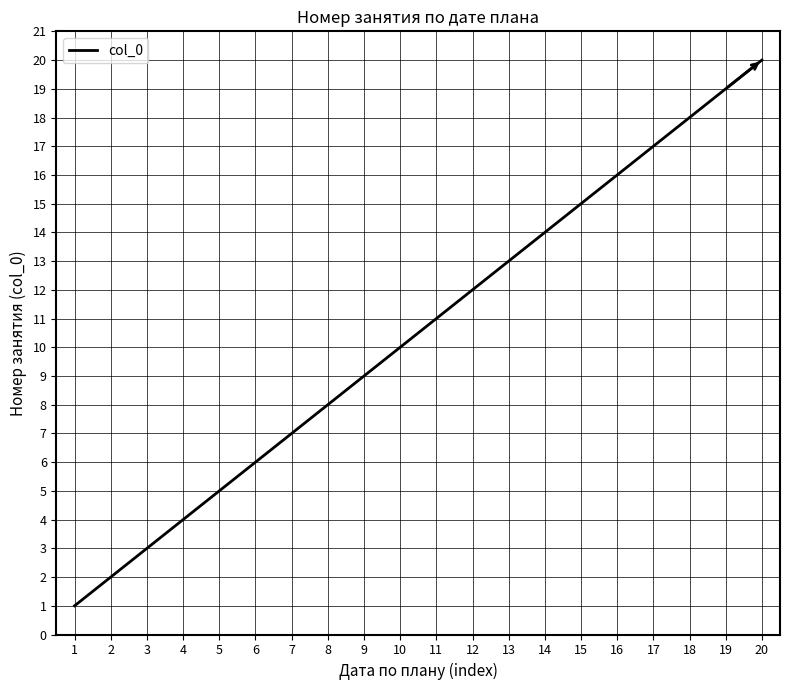

Reading left to right, transcribe all the data shown in this chart.

1=1	2=2	3=3	4=4	5=5	6=6	7=7	8=8	9=9	10=10	11=11	12=12	13=13	14=14	15=15	16=16	17=17	18=18	19=19	20=20